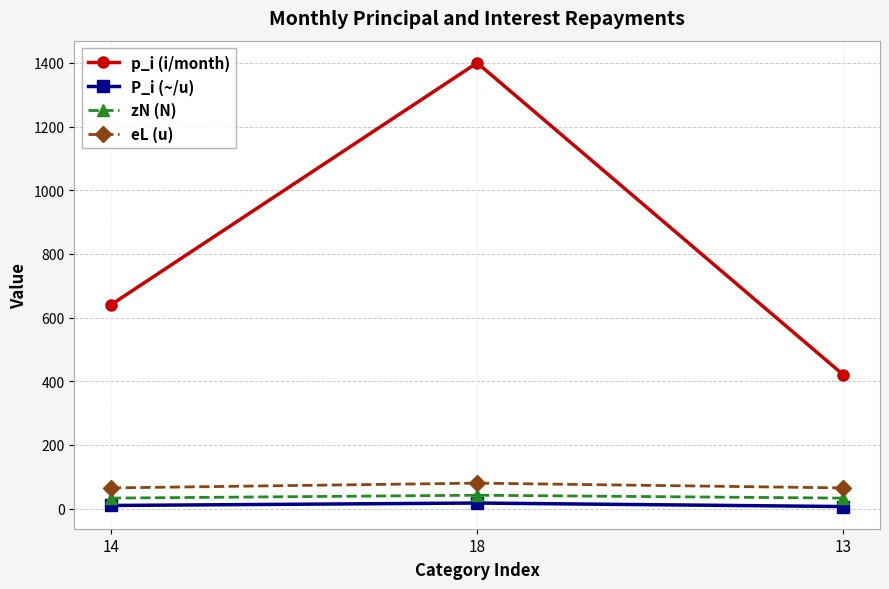

What is the lowest value of the p_i (i/month) series?

420.0